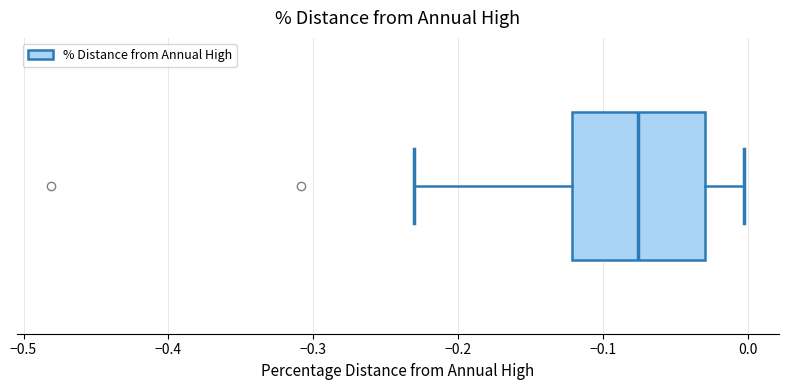

Transcribe this box plot: give where the median line is, the range the box spans, and where the two whiskers end, as read against the x-axis. The values are not printed on the chart, so give them approximately, as read against the axis.

median -0.08, box -0.12 to -0.03, whiskers -0.23 to 0.00